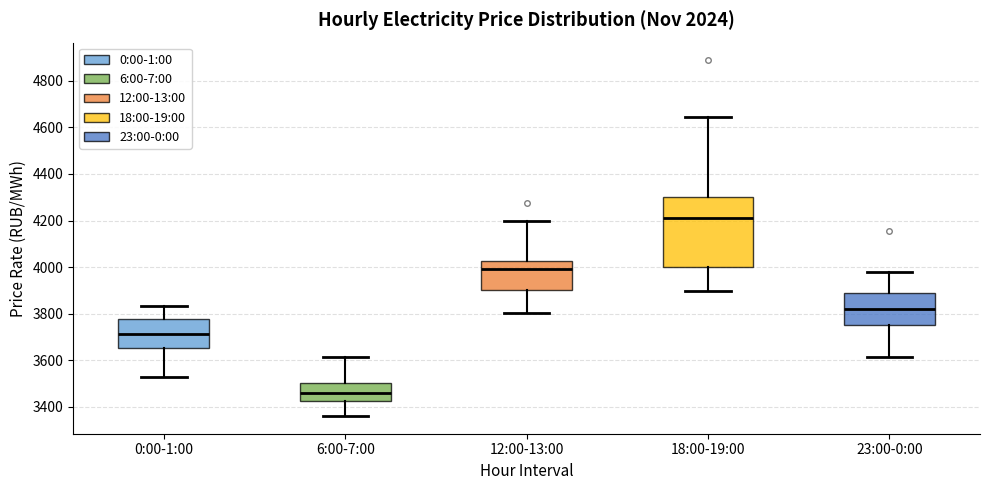

Reading left to right, read every box against the y-axis: the position of its median line, the range the box covers, and the ends of its whiskers. The values are not printed on the chart, so give them approximately, as read against the axis.

0:00-1:00: median 3720, box 3660 to 3780, whiskers 3520 to 3840
6:00-7:00: median 3460, box 3420 to 3500, whiskers 3360 to 3620
12:00-13:00: median 4000, box 3900 to 4020, whiskers 3800 to 4200
18:00-19:00: median 4200, box 4000 to 4300, whiskers 3900 to 4640
23:00-0:00: median 3820, box 3760 to 3880, whiskers 3620 to 3980